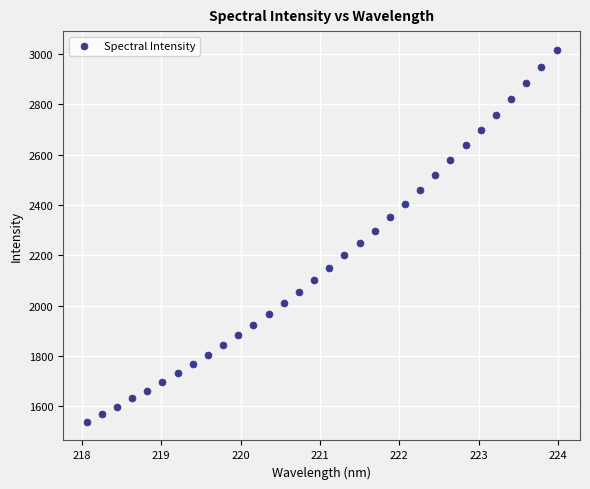

What is the range of X values (max minus min)?

5.9